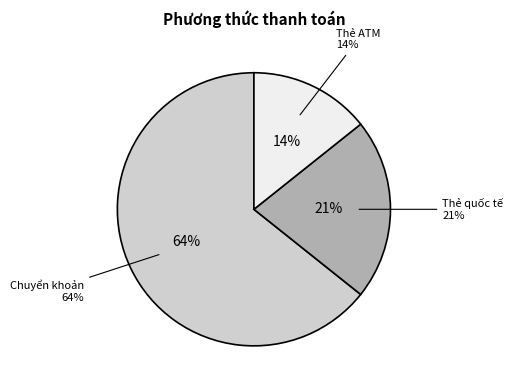

To the nearest percent, what portion does Thẻ quốc tế phát hành trong nước represent?

21%